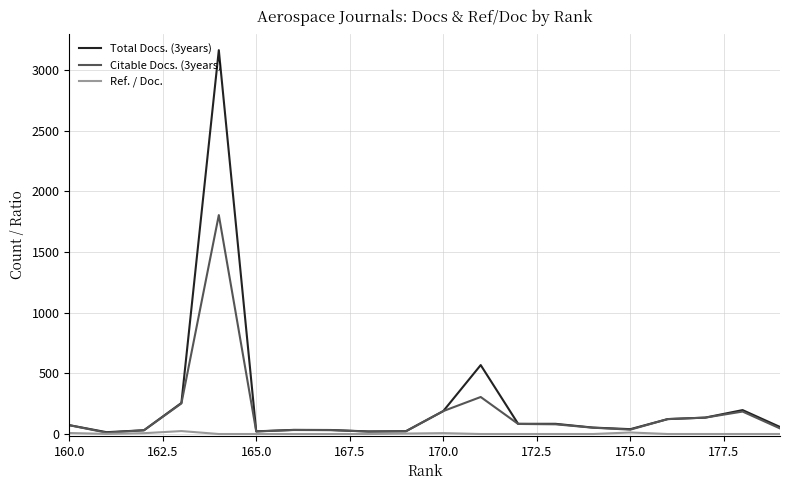

What is the sum of all Ref. / Doc. values?

63.5